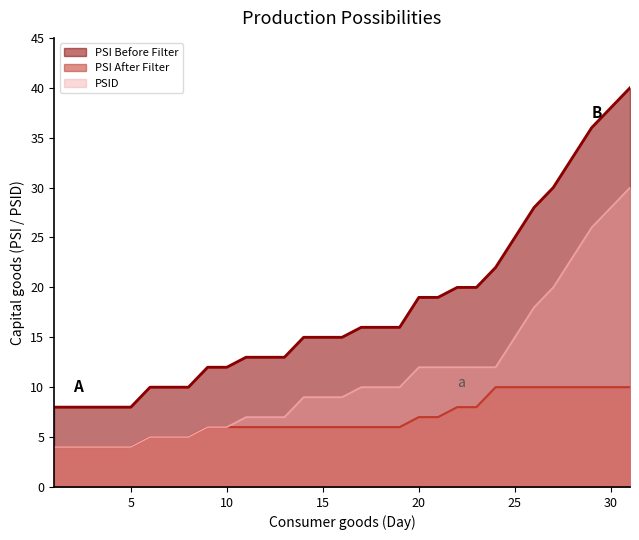

Which series has the largest range (max minus min)?

PSI Before Filter